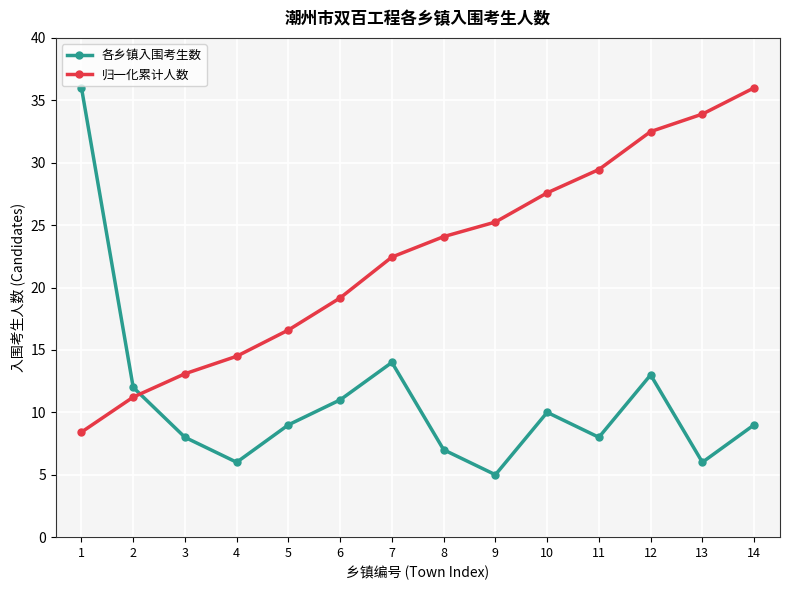

Between which two adjacent categories do 归一化累计人数 and 各乡镇入围考生数 first intersect?

2 and 3